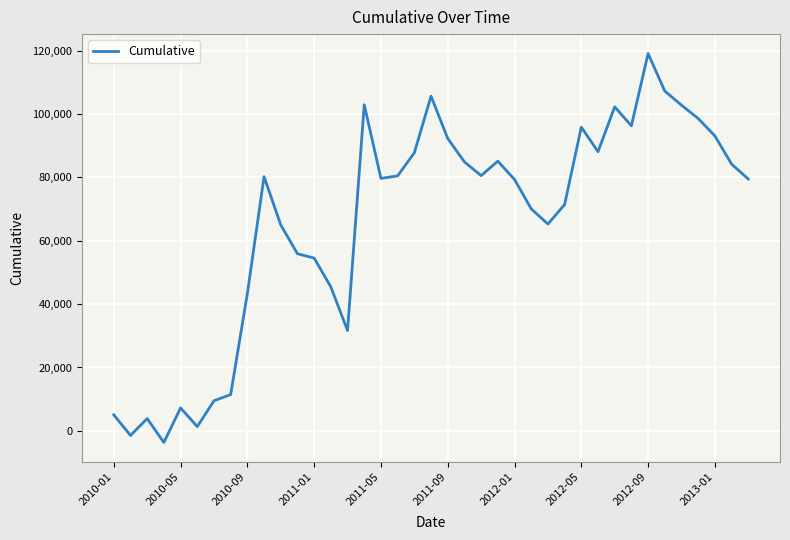

What is the minimum value shown in the chart?

-3646.9